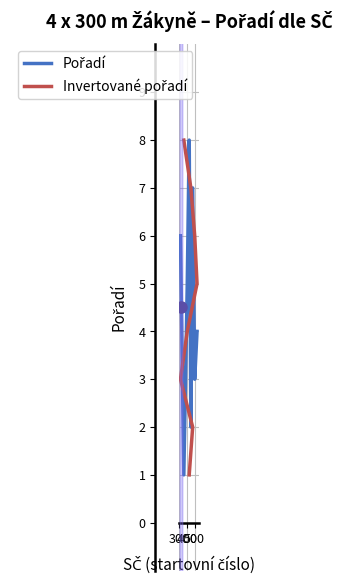

Which series has the largest total across all categories?

Pořadí